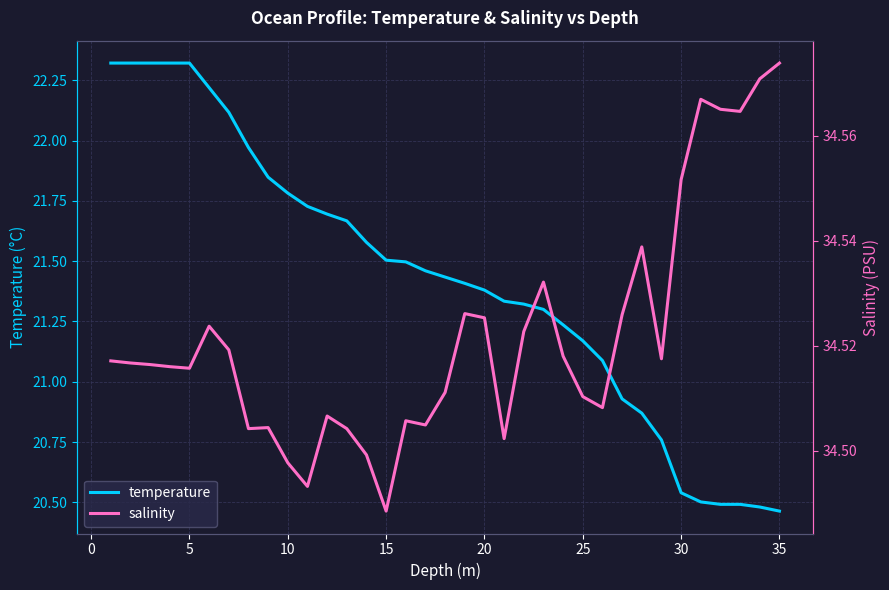

Rank the series by their average value, from highest to lowest.

salinity, temperature